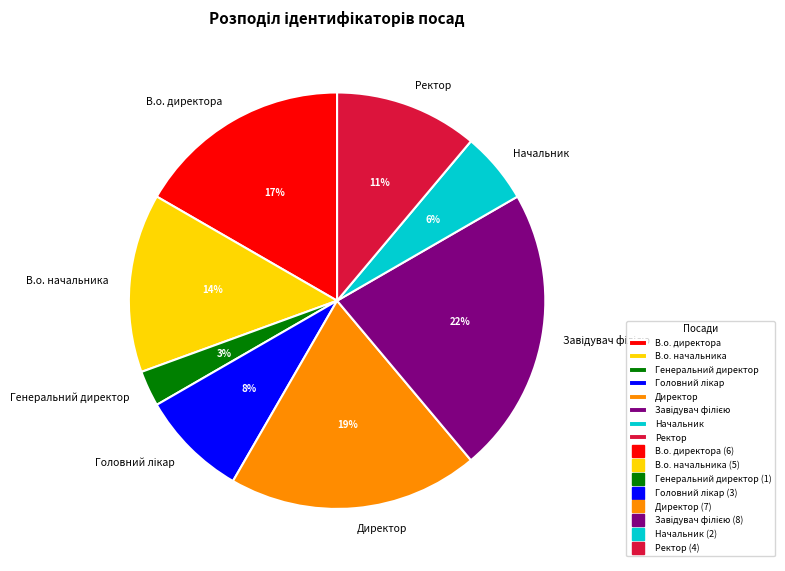

To the nearest percent, what is the difference between the largest and smallest slice percentages?

19%